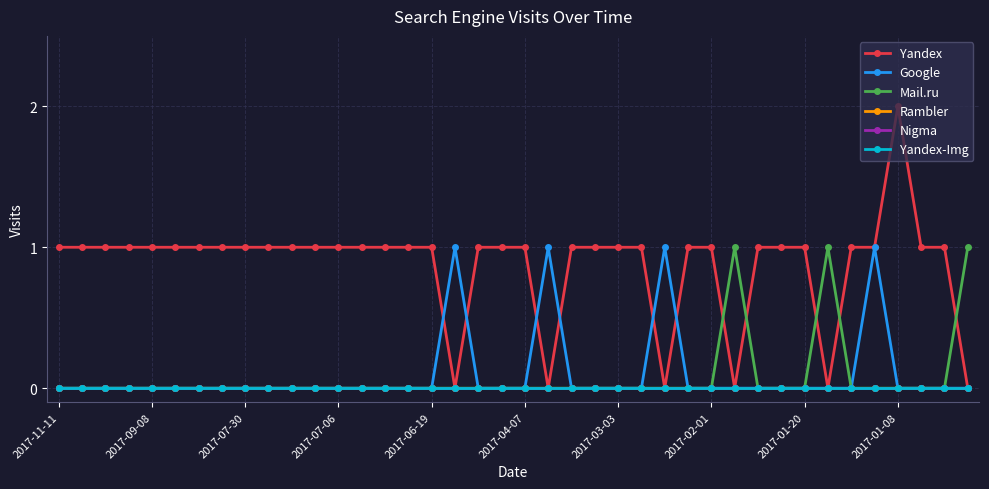

What is the value of the Yandex point at the 28th from the left?

1